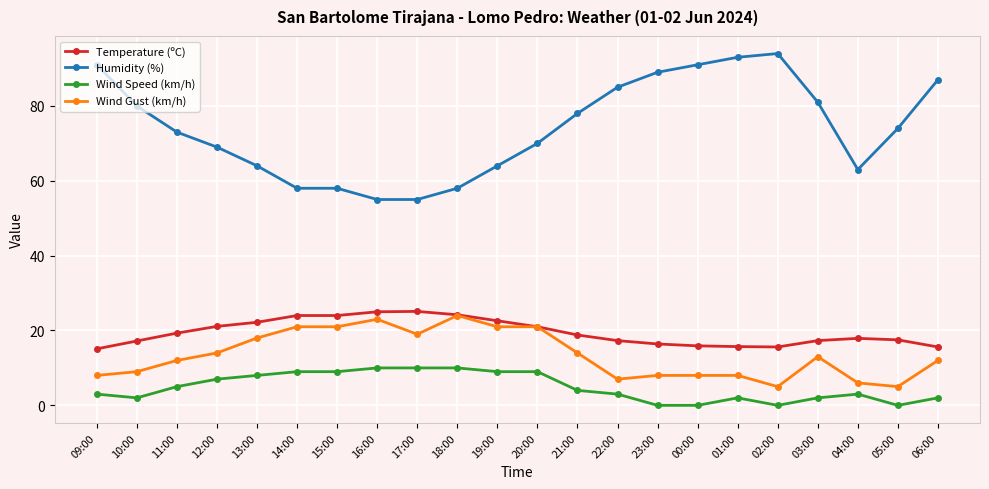

What are all the series names shown in the legend?

Temperature (ºC), Humidity (%), Wind Speed (km/h), Wind Gust (km/h)